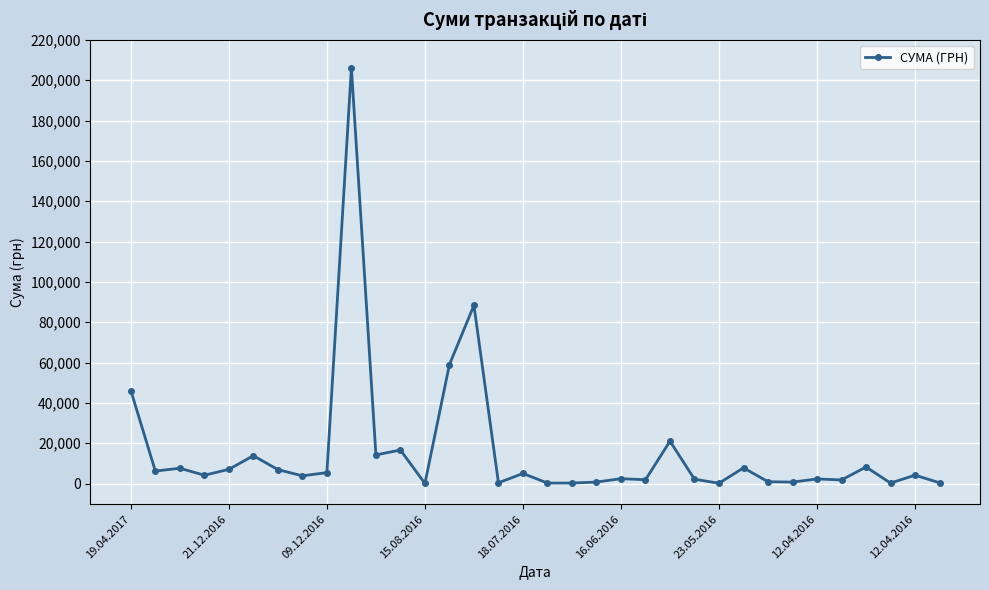

What is the difference between the maximum and second lowest values?

206051.9